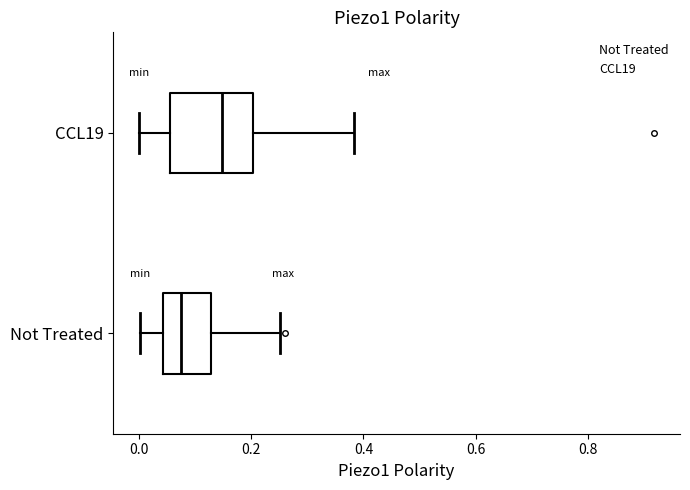

Reading bottom to top, transcribe this box plot: for each box, give where its median line is, the range the box spans, and where its two whiskers end, as read against the x-axis. The values are not printed on the chart, so give them approximately, as read against the axis.

Not Treated: median 0.08, box 0.04 to 0.12, whiskers 0.00 to 0.26
CCL19: median 0.14, box 0.06 to 0.20, whiskers 0.00 to 0.38